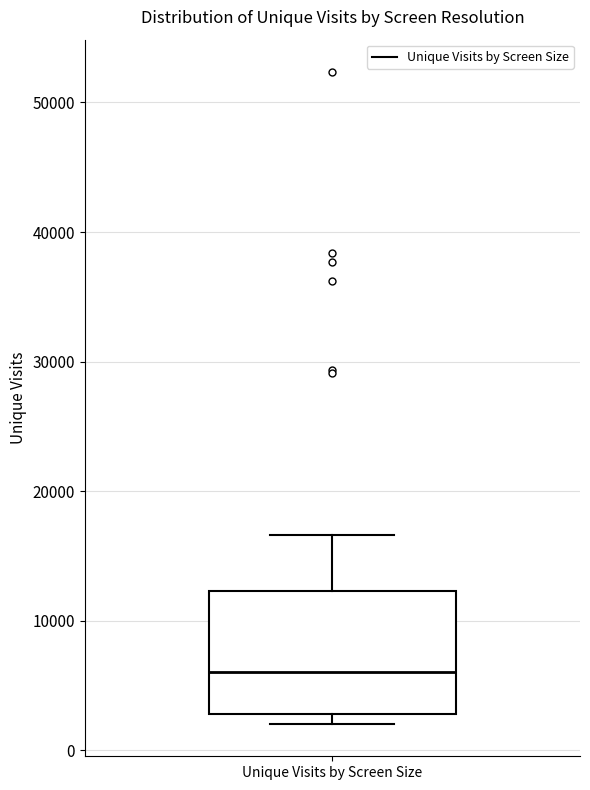

Transcribe this box plot: give where the median line is, the range the box spans, and where the two whiskers end, as read against the y-axis. The values are not printed on the chart, so give them approximately, as read against the axis.

median 6000, box 3000 to 12000, whiskers 2000 to 17000